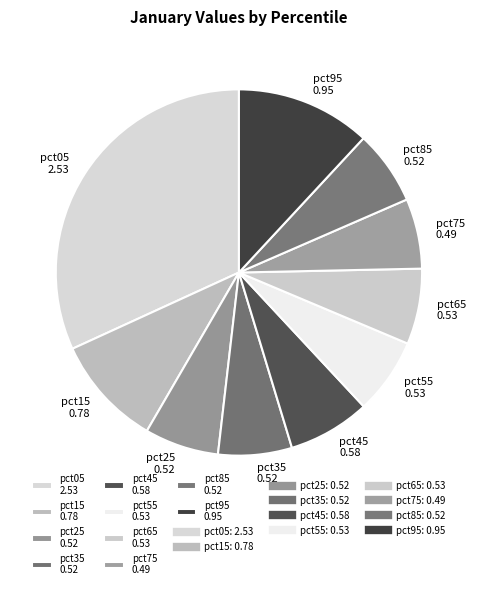

What is the largest slice in the pie chart?

pct05